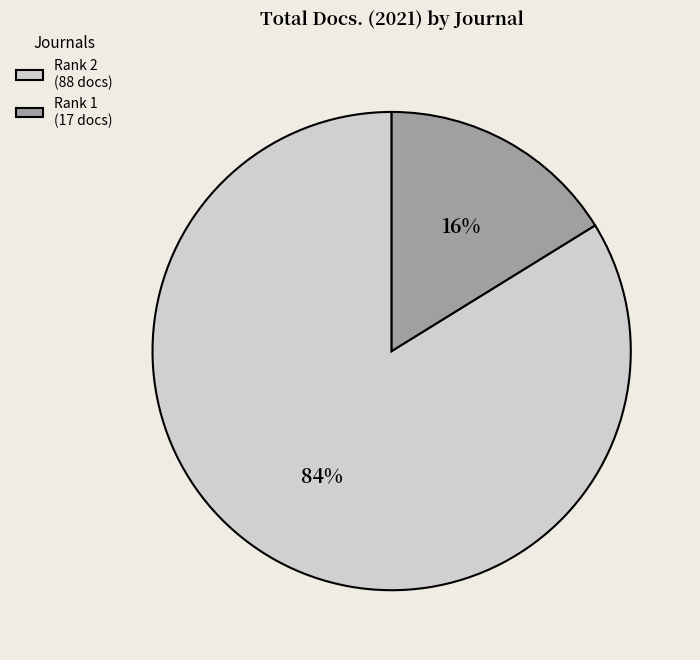

Rank the categories by value from lowest to highest.

Rank 1 (17 docs), Rank 2 (88 docs)